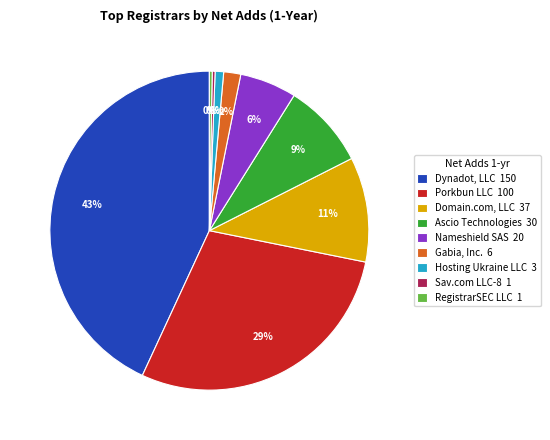

Is it true that Domain.com, LLC 37 is 4% of the pie?

False